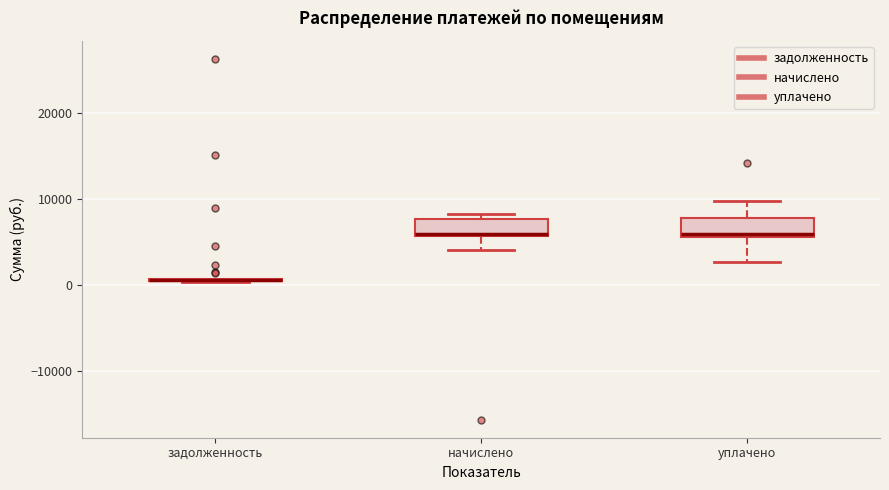

Reading left to right, read every box against the y-axis: the position of its median line, the range the box covers, and the ends of its whiskers. The values are not printed on the chart, so give them approximately, as read against the axis.

задолженность: box collapsed to a line at 1000, whiskers 0 to 1000
начислено: median 6000 (just above the box's lower edge), box 6000 to 8000, whiskers 4000 to 8000 (just above the box's upper edge)
уплачено: median 6000 (just above the box's lower edge), box 6000 to 8000, whiskers 3000 to 10000